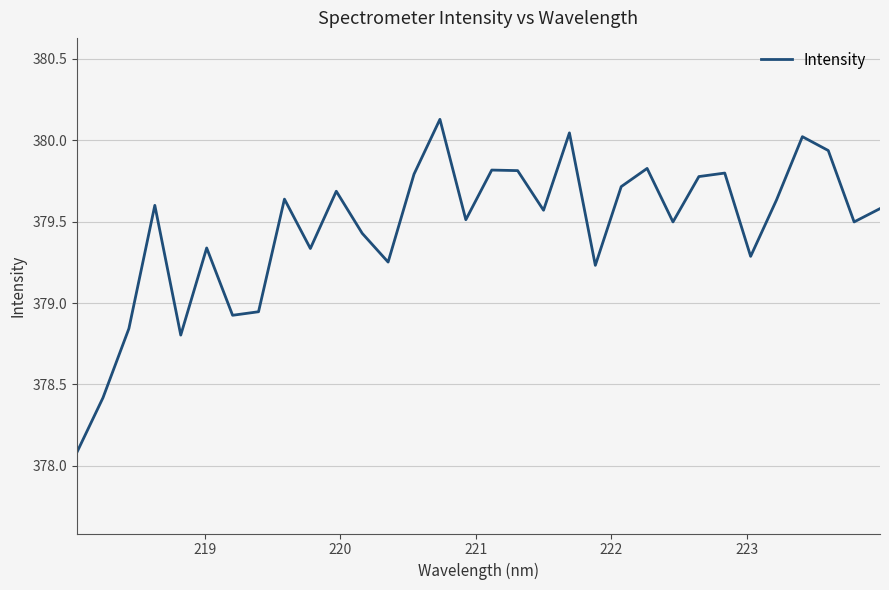

What is the greatest value displayed?

380.1